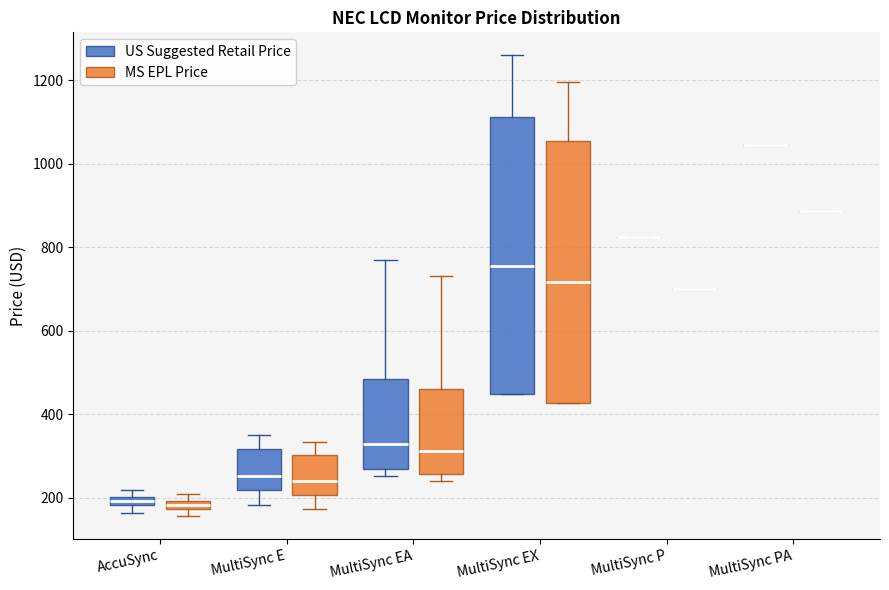

Which box is the tallest, from its lower edge to its upper edge?

MultiSync EX (US Suggested Retail Price)